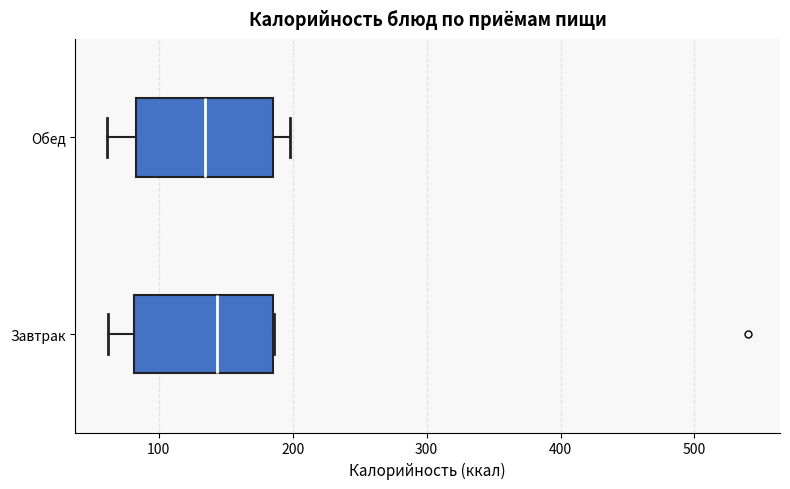

Where is the left edge of the box for Обед on the x-axis? The values are not printed on the chart, so give them approximately, as read against the axis.

80